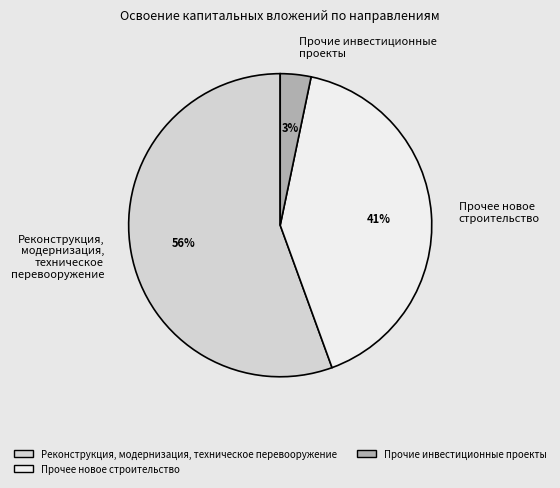

Which slice represents more than half of the pie?

Реконструкция, модернизация, техническое перевооружение